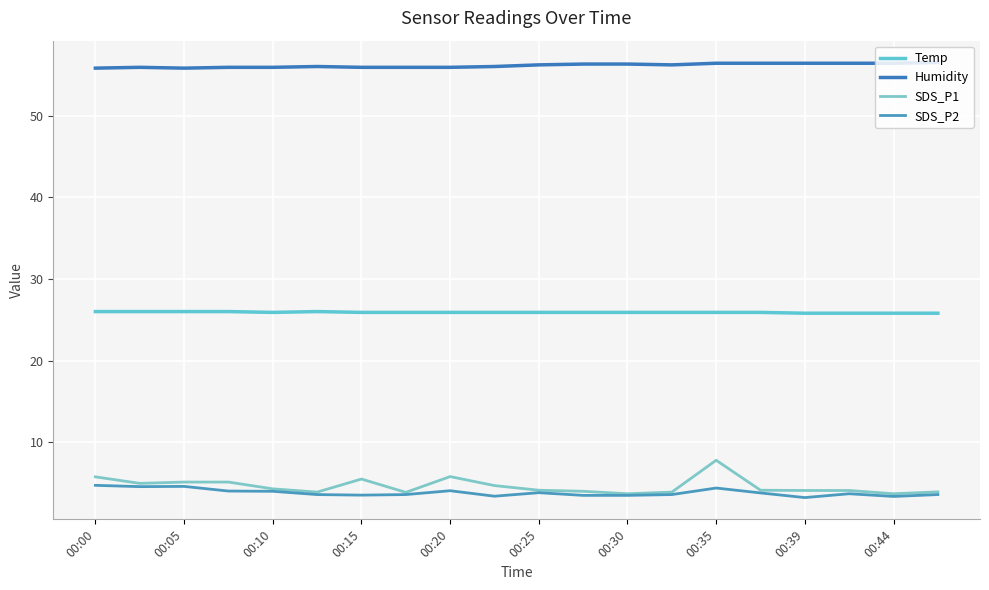

At how many categories does at least one series exceed 40?

20